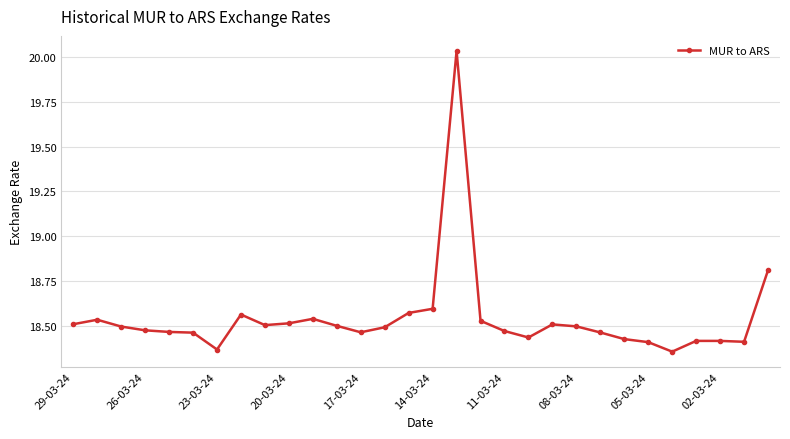

Does the chart have visible grid lines?

Yes